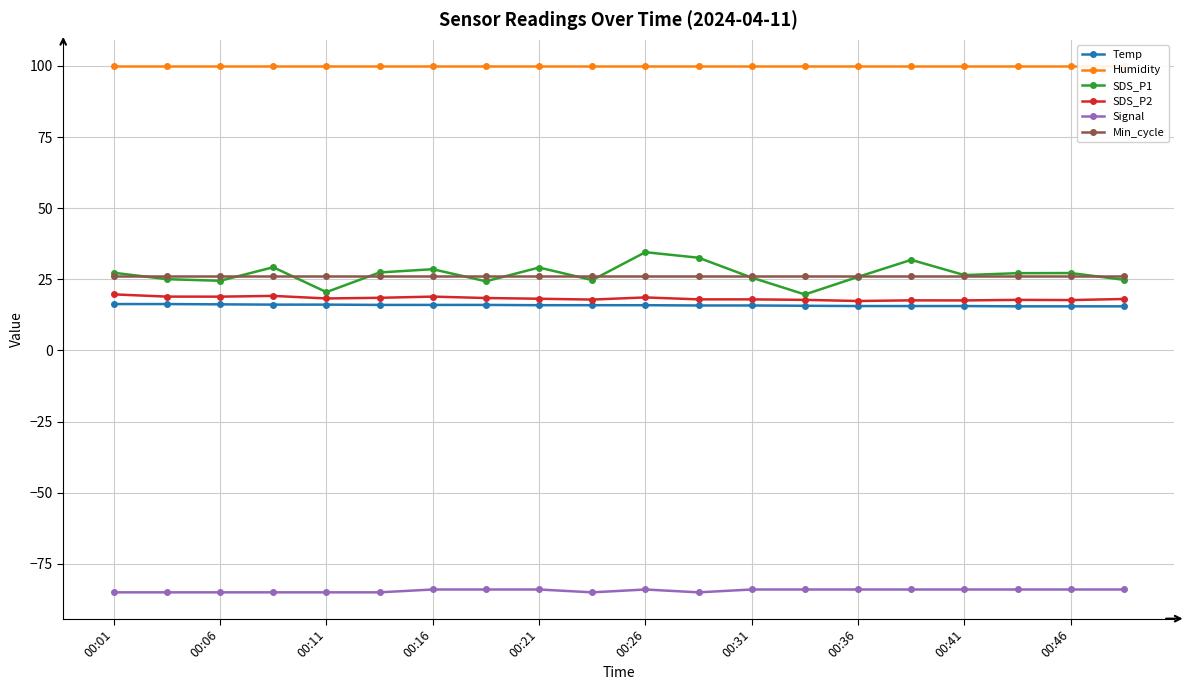

What are all the series names shown in the legend?

Temp, Humidity, SDS_P1, SDS_P2, Signal, Min_cycle